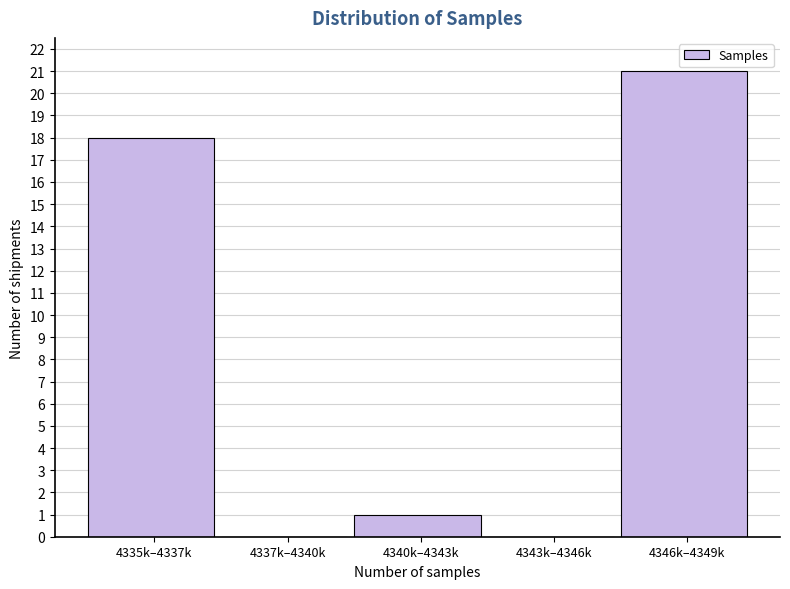

Reading left to right, list all the values displayed in this chart.

4335k–4337k=18	4337k–4340k=0	4340k–4343k=1	4343k–4346k=0	4346k–4349k=21